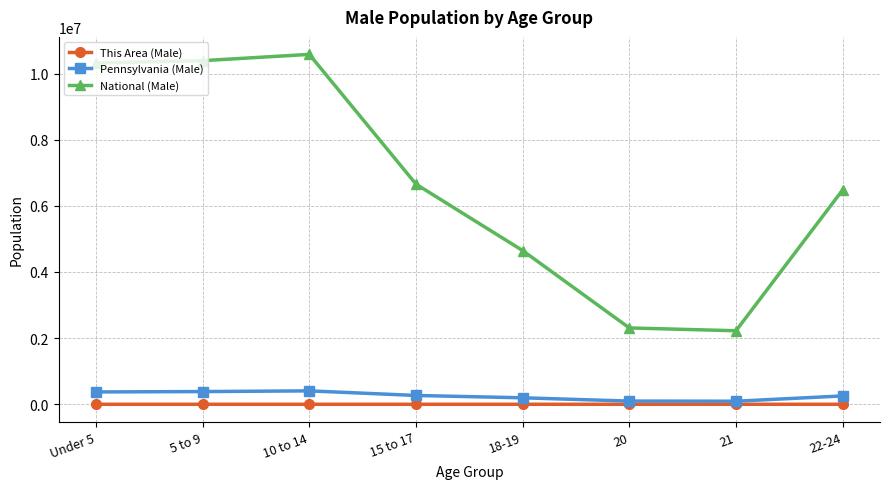

True or false: This Area (Male) and National (Male) intersect in this chart.

False